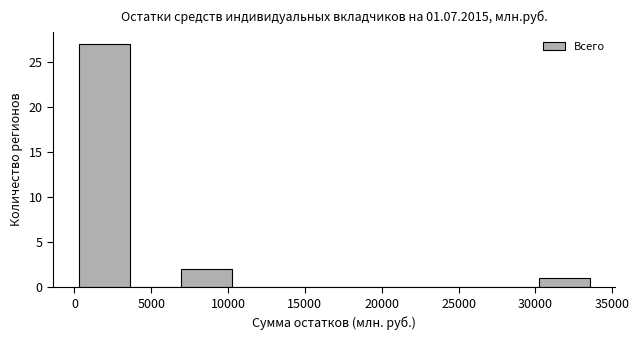

How tall is the bar that spans 500 to 3500 on the x-axis? Neither the bar edges nor the heights are printed on the chart, so give them approximately, as read against the axes.

27